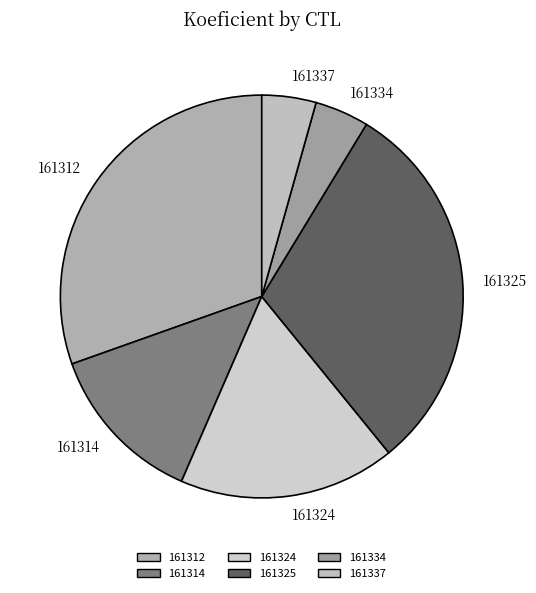

Is the sum of 161312 and 161337 greater than half?

No